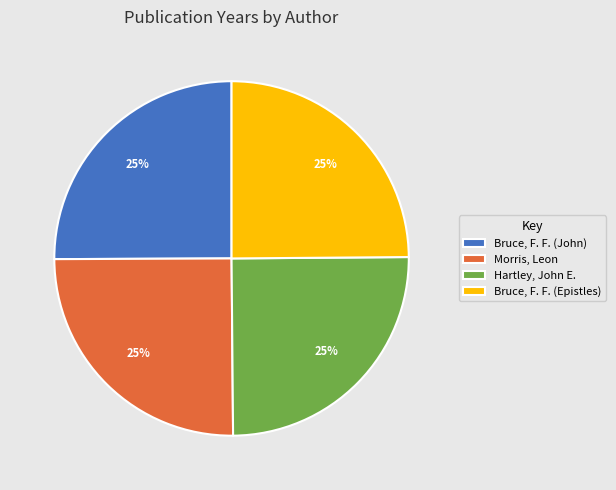

What is the ratio of the value at Morris, Leon to the value at Bruce, F. F. (John)?

1.0